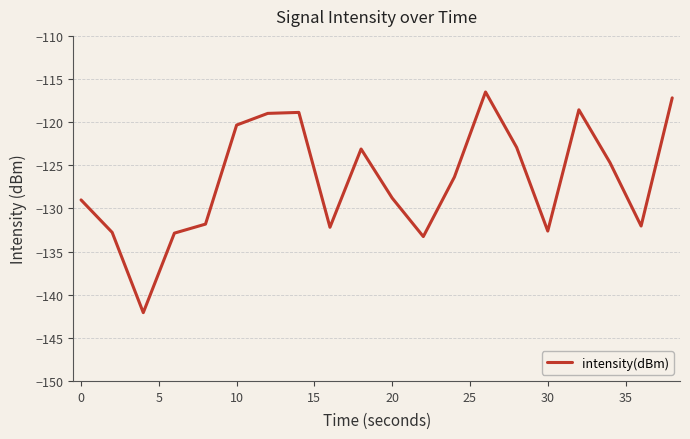

What is the smallest value displayed?

-142.1